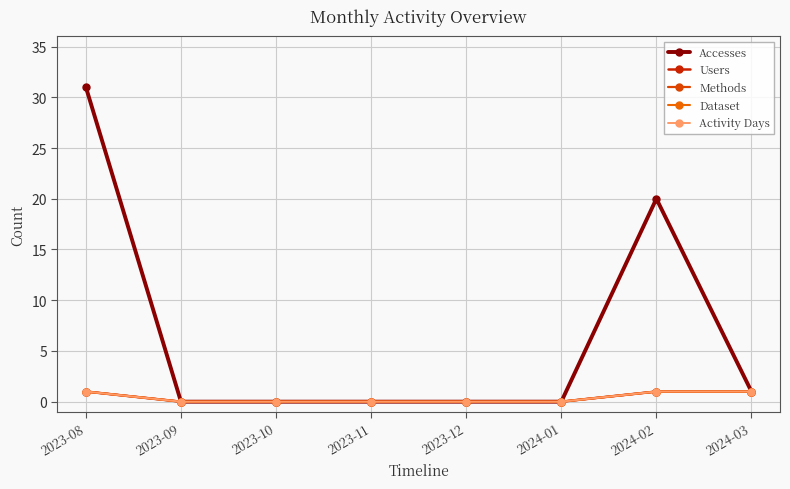

Where is Users nearest to the value 0?

2023-09